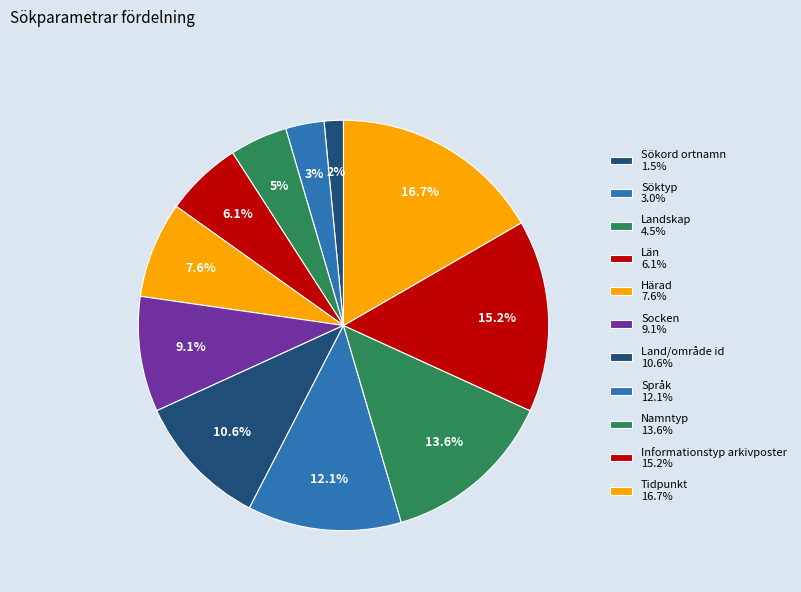

True or false: Informationstyp arkivposter accounts for 1% of the total.

False